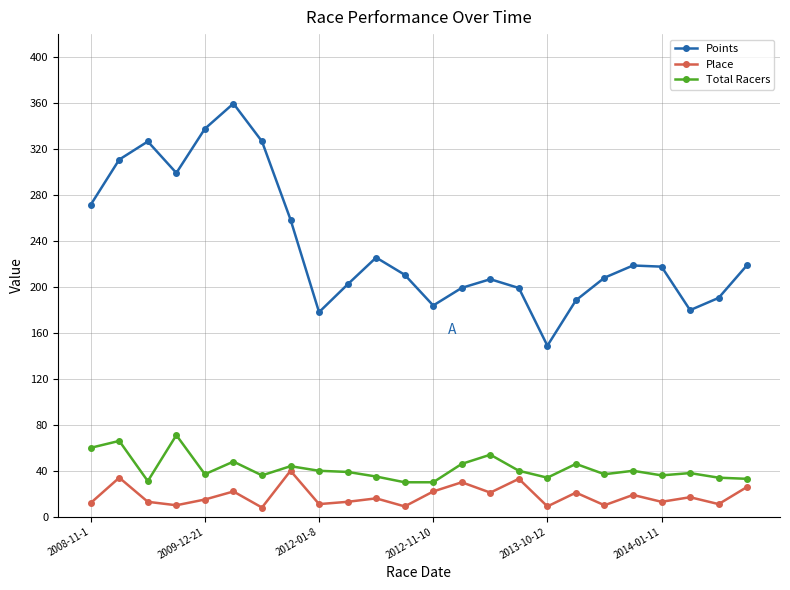

What is the sum of all Place values?

435.0